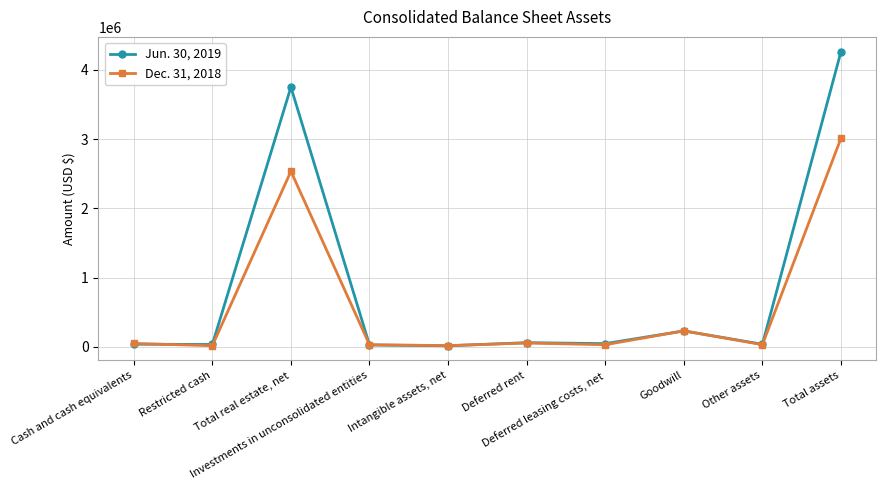

List the series in order of their overall mean, highest first.

Jun. 30, 2019, Dec. 31, 2018